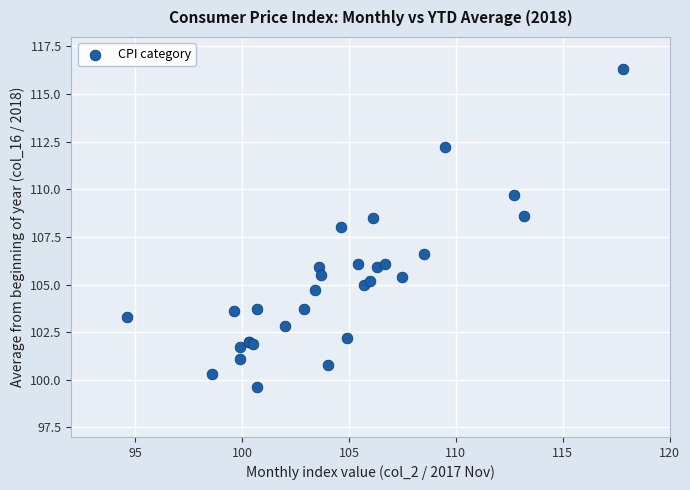

What Y value in the scatter plot is closest to 107?

106.6